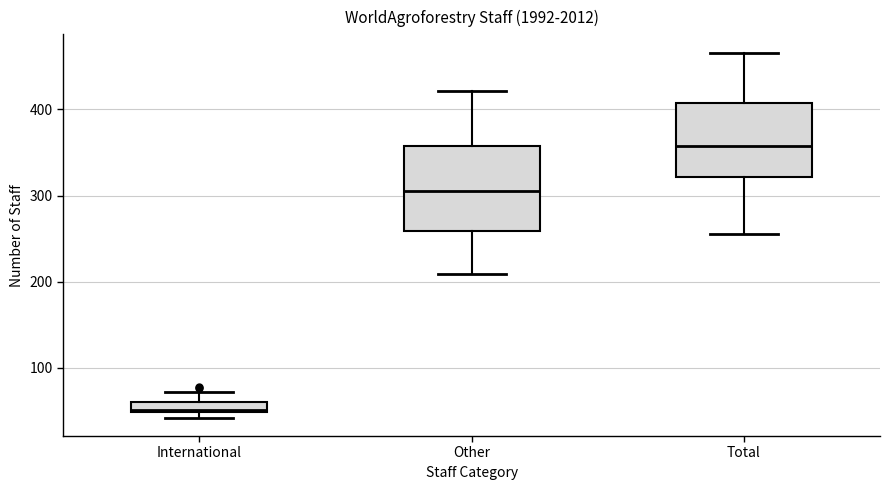

Which box has the highest median line?

Total